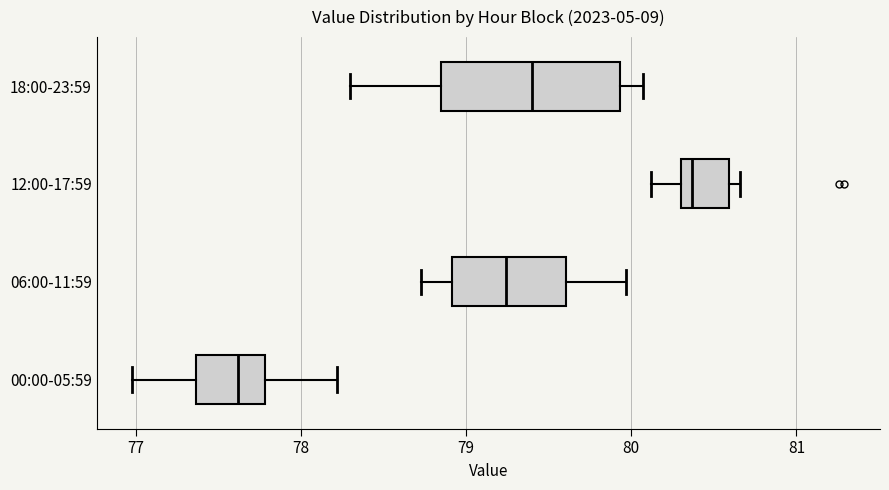

Which box has the furthest to the left median line?

00:00-05:59